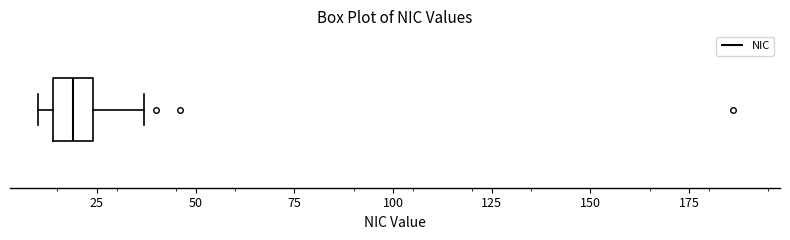

Transcribe this box plot: give where the median line is, the range the box spans, and where the two whiskers end, as read against the x-axis. The values are not printed on the chart, so give them approximately, as read against the axis.

median 20, box 15 to 25, whiskers 10 to 35